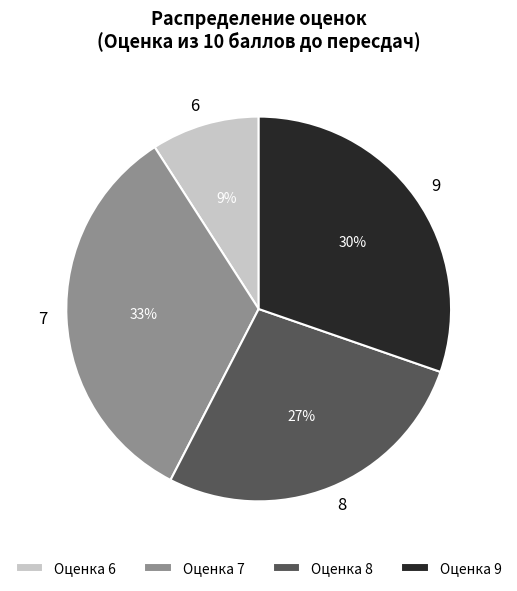

Is the sum of 8 and 9 greater than half?

Yes